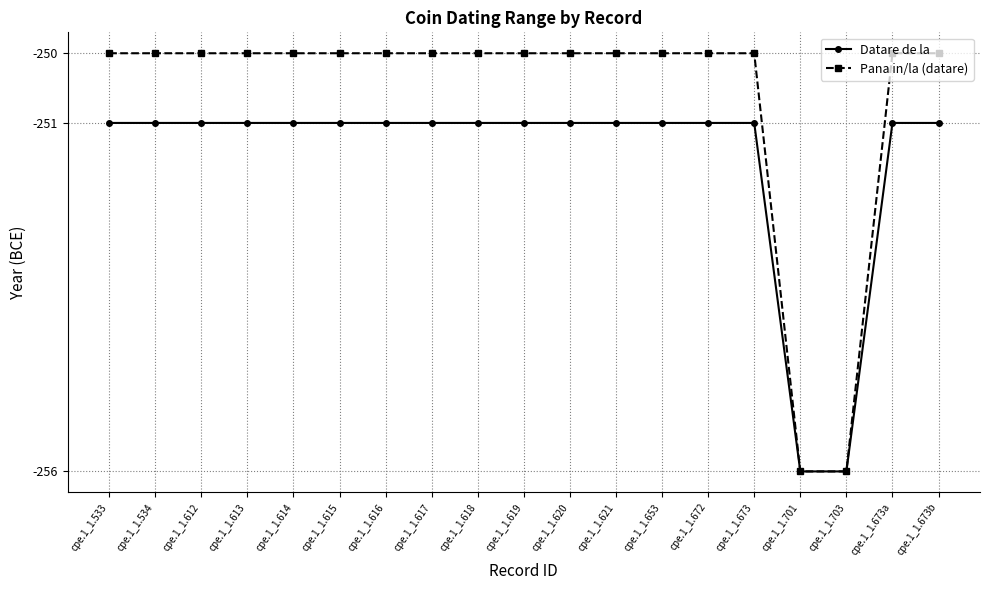

How many Pana in/la (datare) values are between -250 and -249?

17